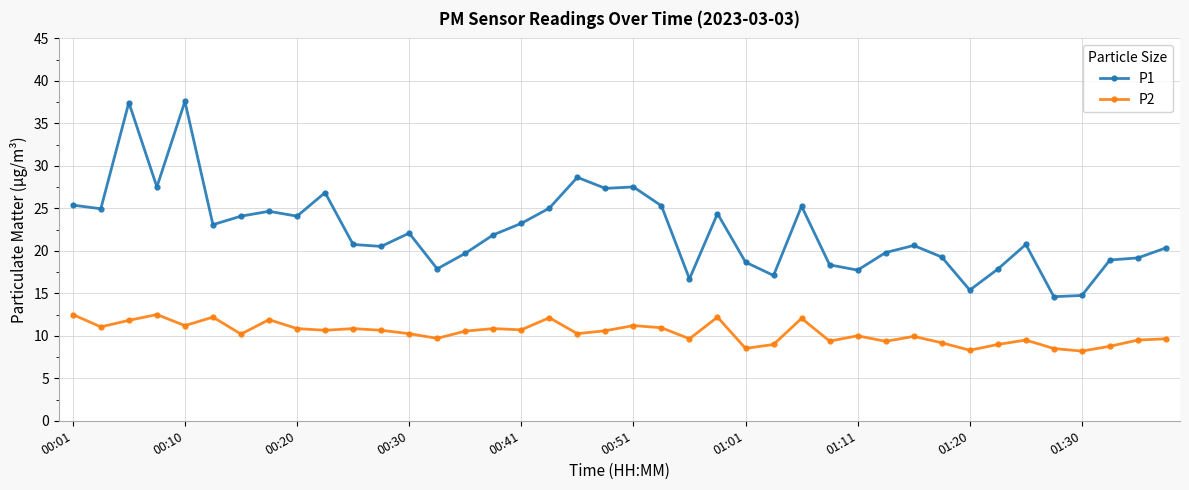

Which series has the widest spread of values?

P1